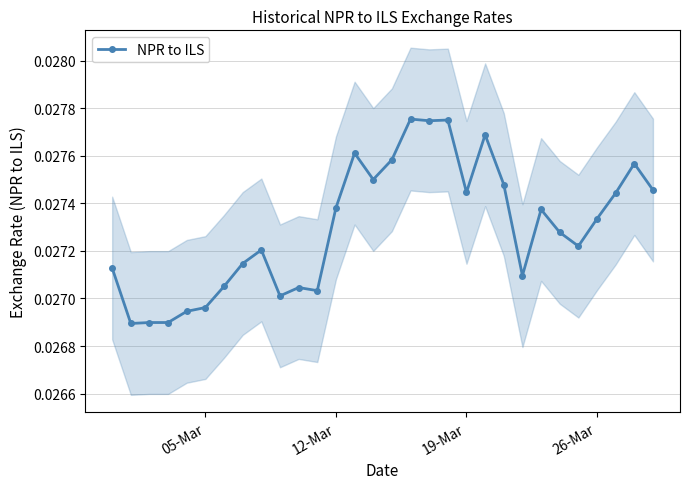

Count the NPR to ILS values in the range 0 to 1.

30